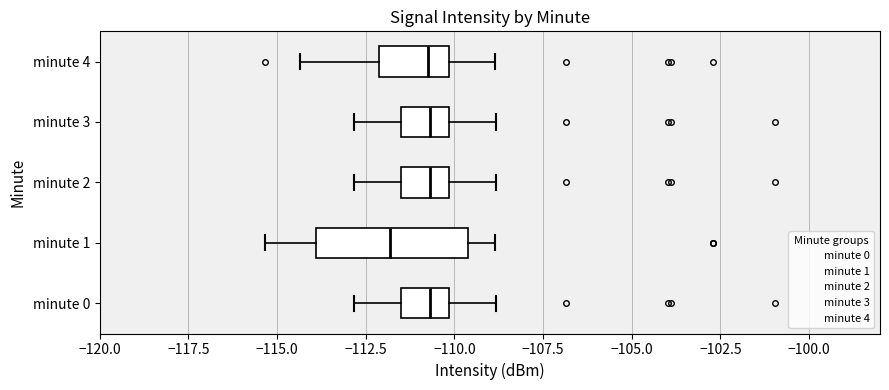

Reading bottom to top, transcribe this box plot: for each box, give where its median line is, the range the box spans, and where its two whiskers end, as read against the x-axis. The values are not printed on the chart, so give them approximately, as read against the axis.

minute 0: median -110.5, box -111.5 to -110.0, whiskers -113.0 to -109.0
minute 1: median -112.0, box -114.0 to -109.5, whiskers -115.5 to -109.0
minute 2: median -110.5, box -111.5 to -110.0, whiskers -113.0 to -109.0
minute 3: median -110.5, box -111.5 to -110.0, whiskers -113.0 to -109.0
minute 4: median -111.0, box -112.0 to -110.0, whiskers -114.5 to -109.0